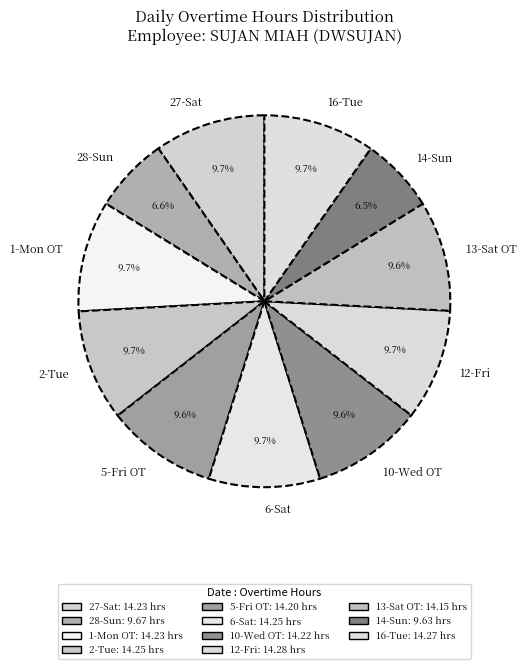

What is the ratio of the value at 5-Fri OT to the value at 28-Sun?

1.5